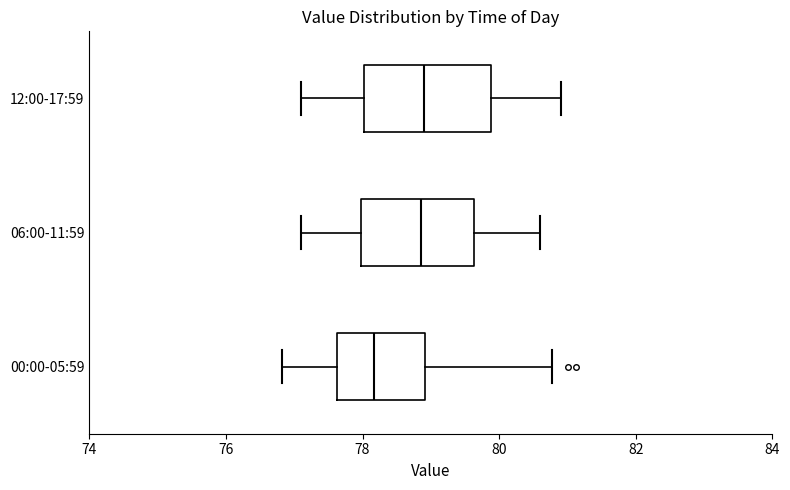

Which box is the widest, from its left edge to its right edge?

12:00-17:59